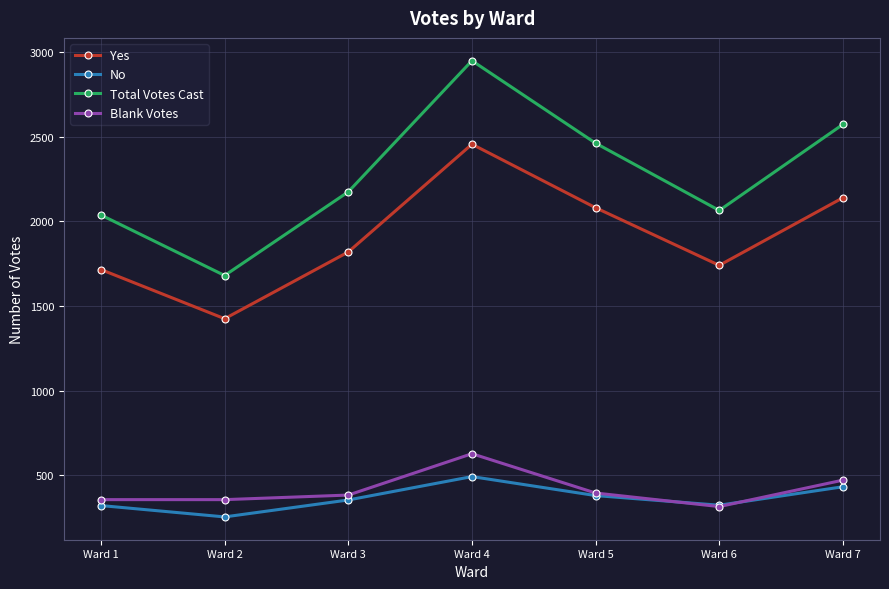

Is it true that No equals 255 at Ward 2?

True